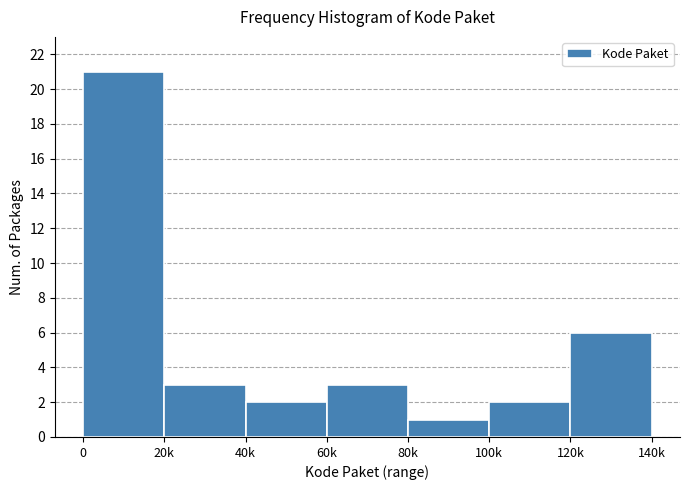

Reading left to right, extract all data points from this chart.

21	3	2	3	1	2	6